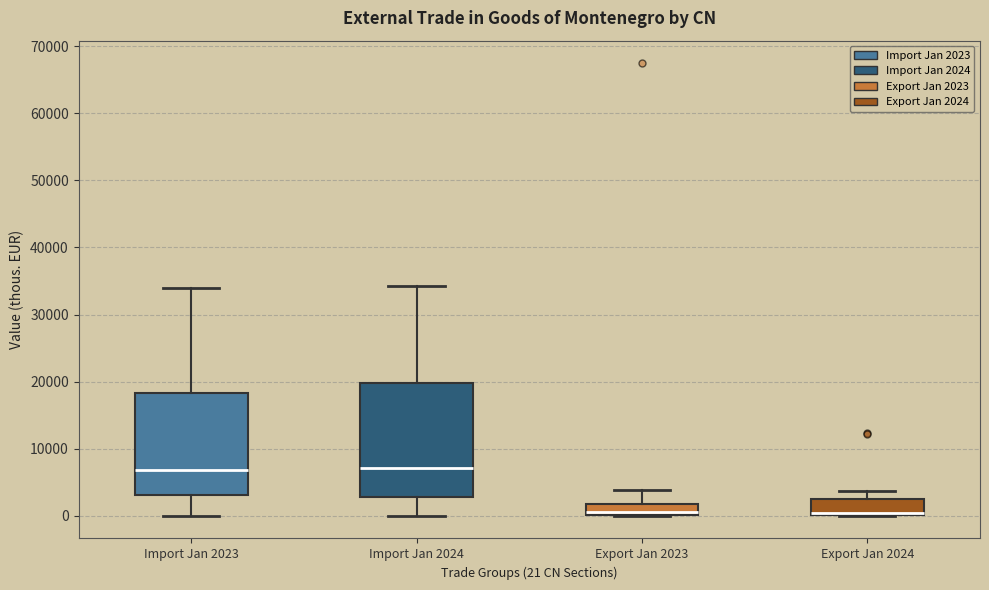

Where does the lower whisker of the box for Import Jan 2023 end on the y-axis? The values are not printed on the chart, so give them approximately, as read against the axis.

0